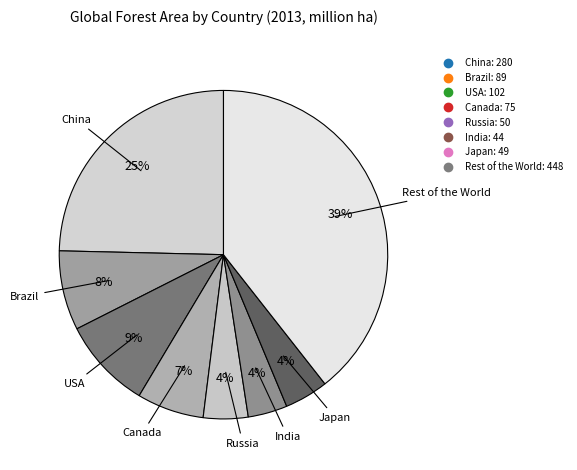

The Brazil slice represents 1% of the pie. True or false?

False